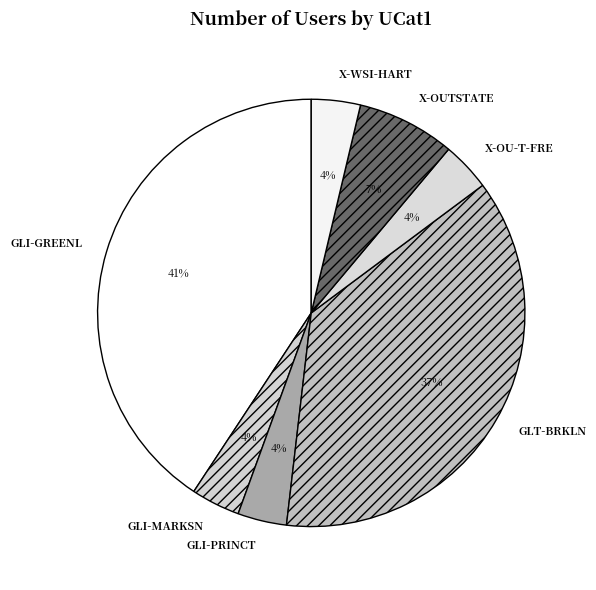

Which category has the biggest portion of the pie?

GLI-GREENL